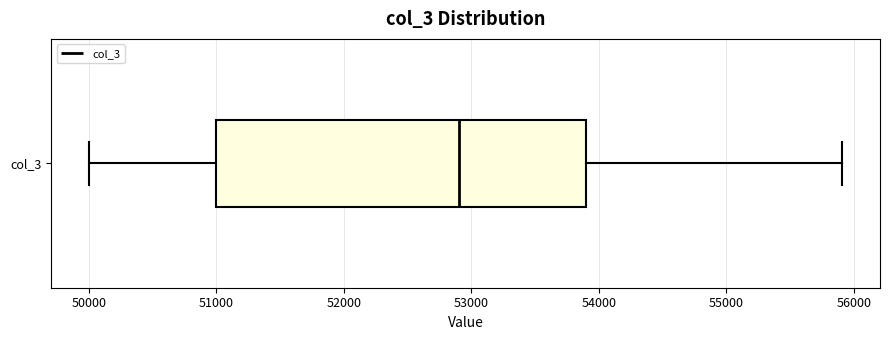

Read this box plot against the x-axis: the position of the median line, the range covered by the box, and the ends of both whiskers. The values are not printed on the chart, so give them approximately, as read against the axis.

median 52900, box 51000 to 53900, whiskers 50000 to 55900